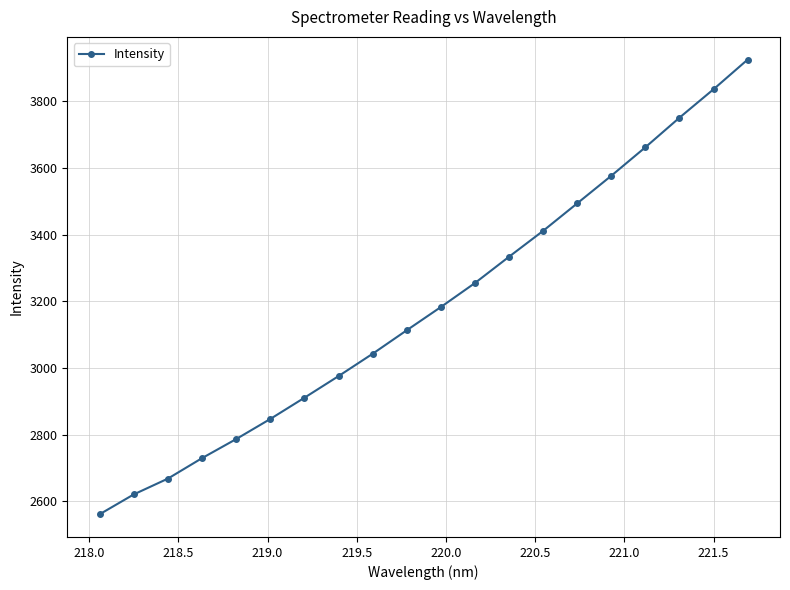

How many series are shown in this chart?

1